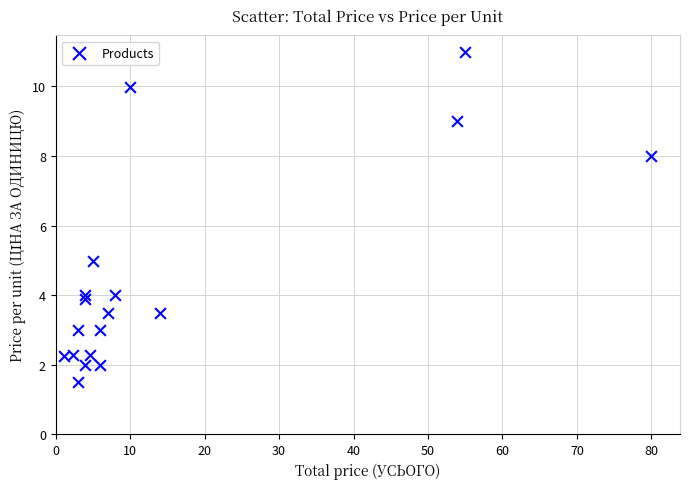

What Y value in the scatter plot is closest to 6?

5.0